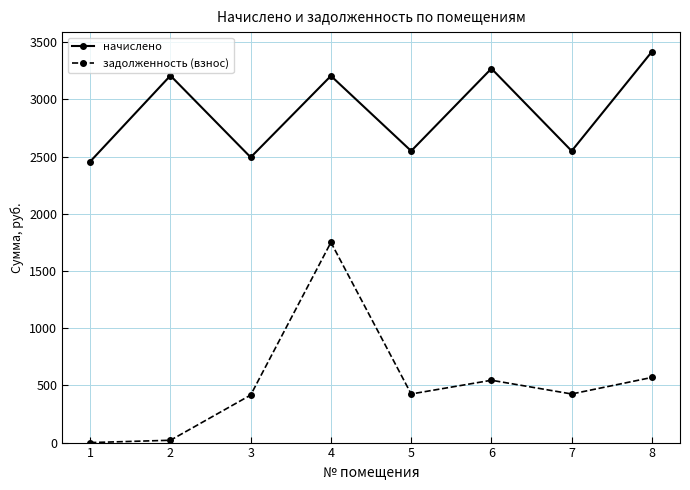

Is this an area chart (filled region under the line)?

No